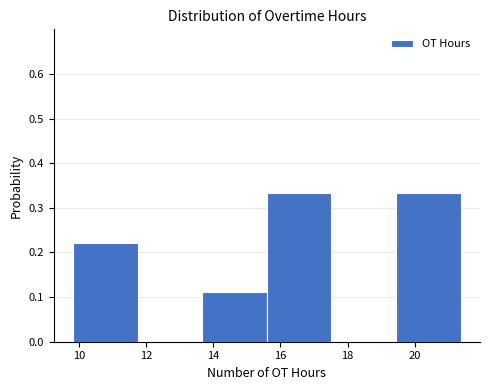

How tall is the bar that spans 13.6 to 15.6 on the x-axis? Neither the bar edges nor the heights are printed on the chart, so give them approximately, as read against the axes.

0.11